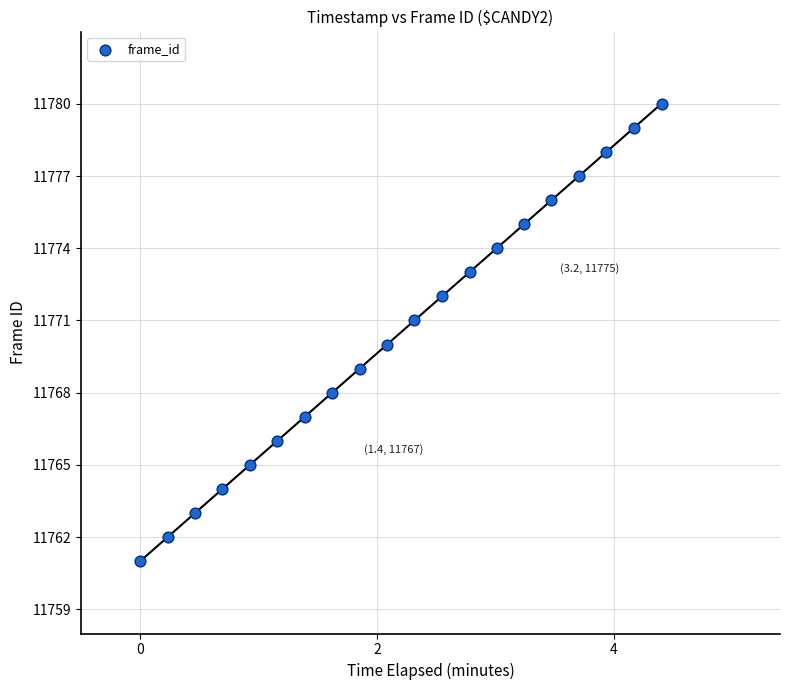

What is the range of Y values (max minus min)?

19